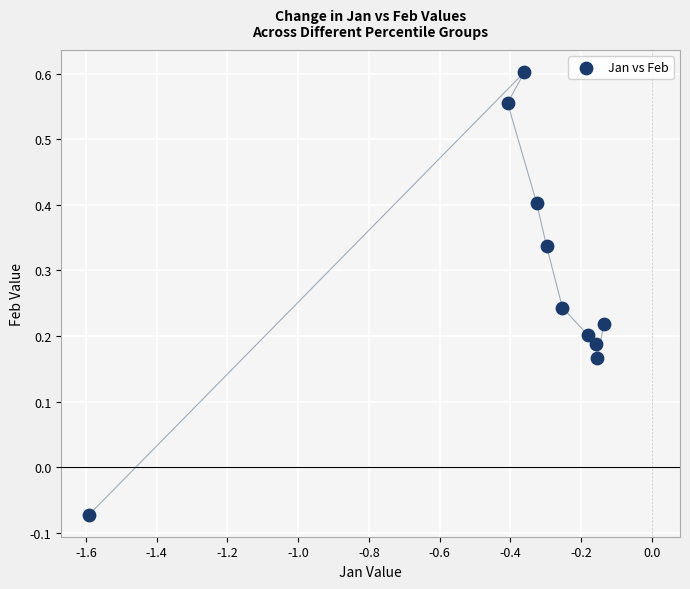

What is the range of X values (max minus min)?

1.5